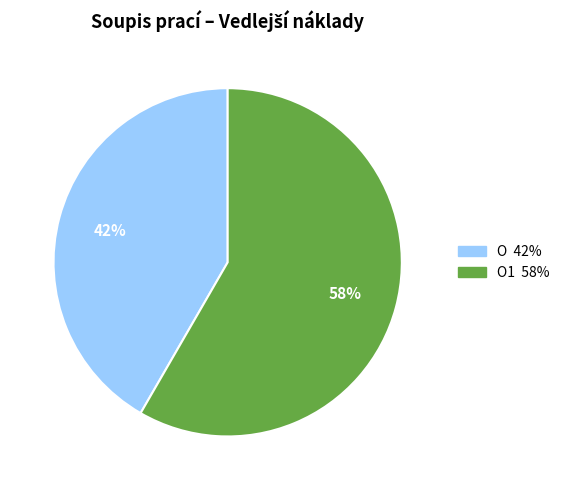

How many segments does this pie chart have?

2